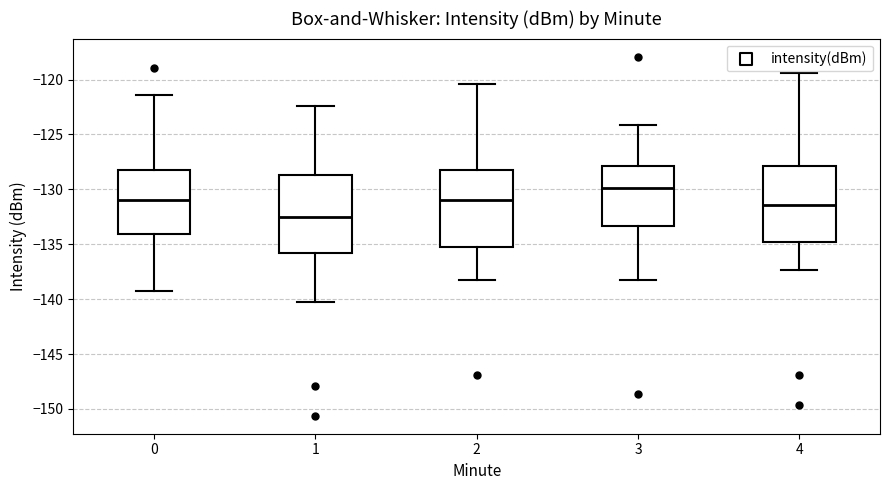

Where is the lower edge of the box at x = 4 on the y-axis? The values are not printed on the chart, so give them approximately, as read against the axis.

-135.0